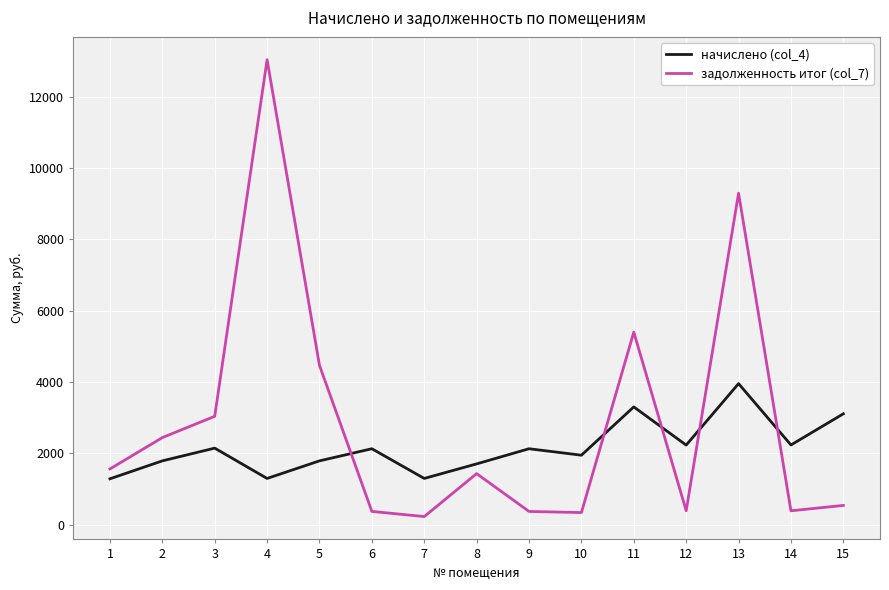

Rank the series by their maximum value, from lowest to highest.

начислено (col_4), задолженность итог (col_7)